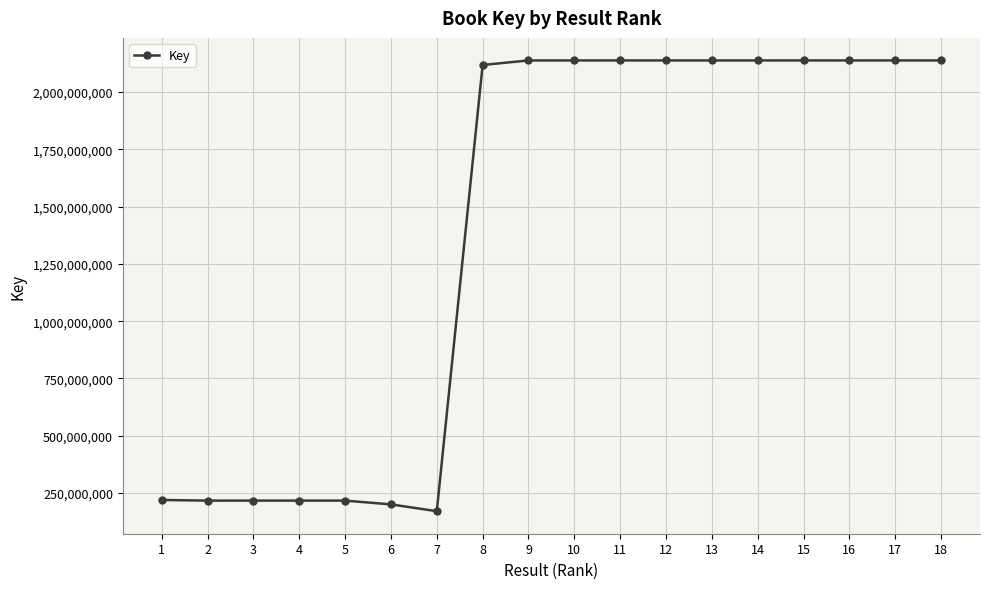

What is the ratio of the value at 18 to the value at 7?

12.5